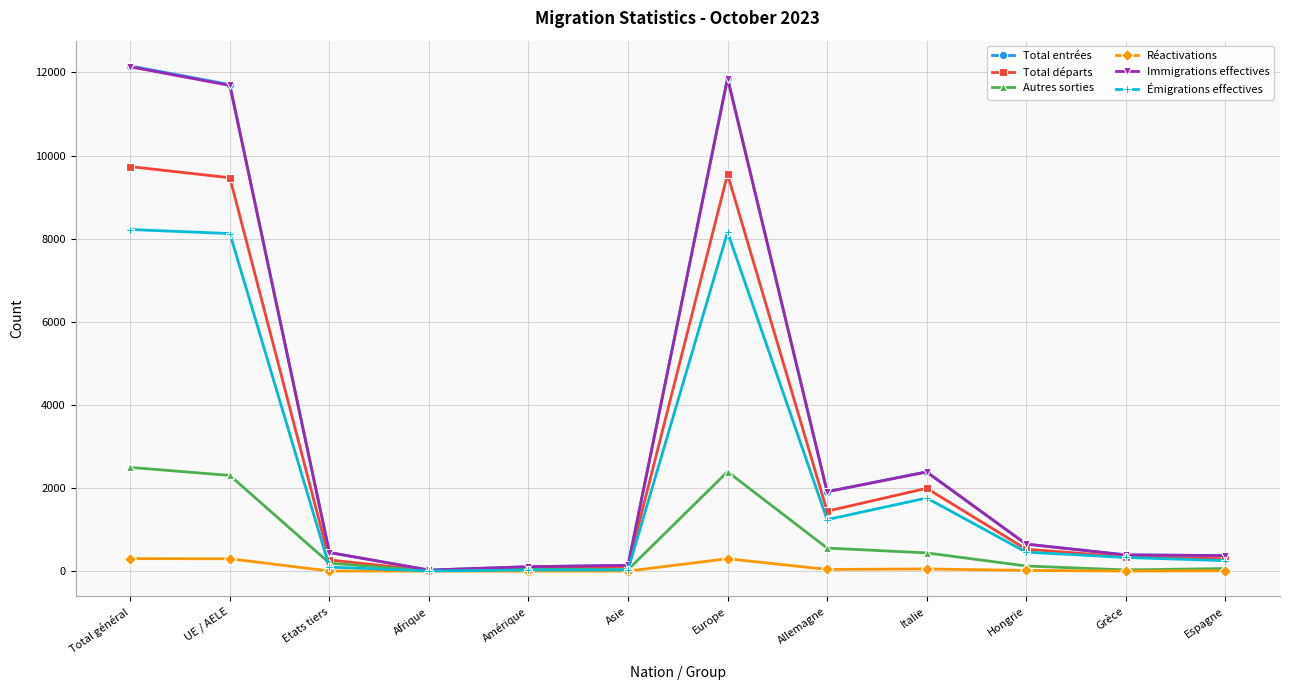

At which label is Total entrées closest to 6091?

Italie